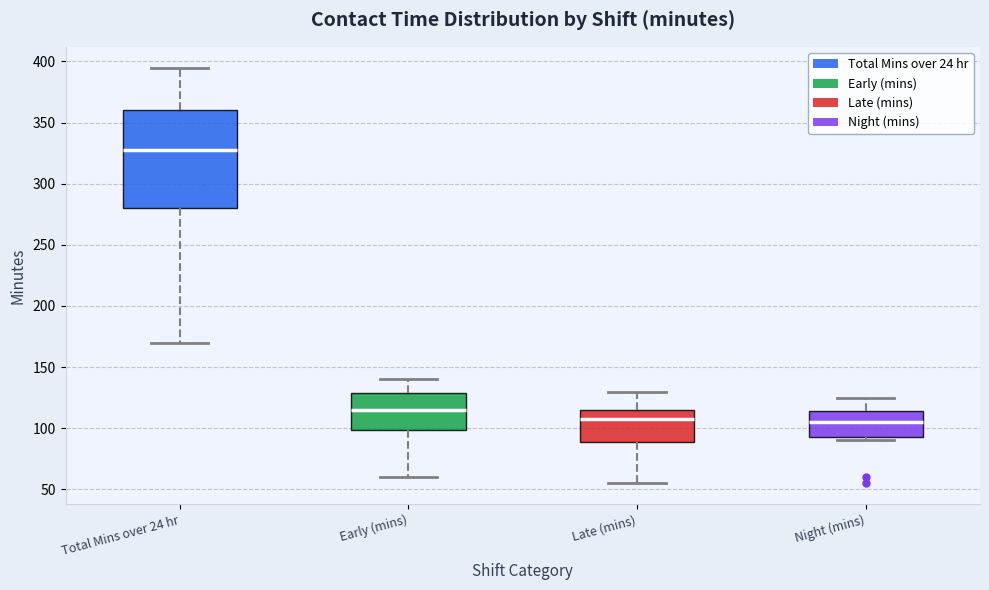

Reading left to right, read every box against the y-axis: the position of its median line, the range the box covers, and the ends of its whiskers. The values are not printed on the chart, so give them approximately, as read against the axis.

Total Mins over 24 hr: median 330, box 280 to 360, whiskers 170 to 395
Early (mins): median 115, box 100 to 130, whiskers 60 to 140
Late (mins): median 110, box 90 to 115, whiskers 55 to 130
Night (mins): median 105, box 95 to 115, whiskers 90 to 125